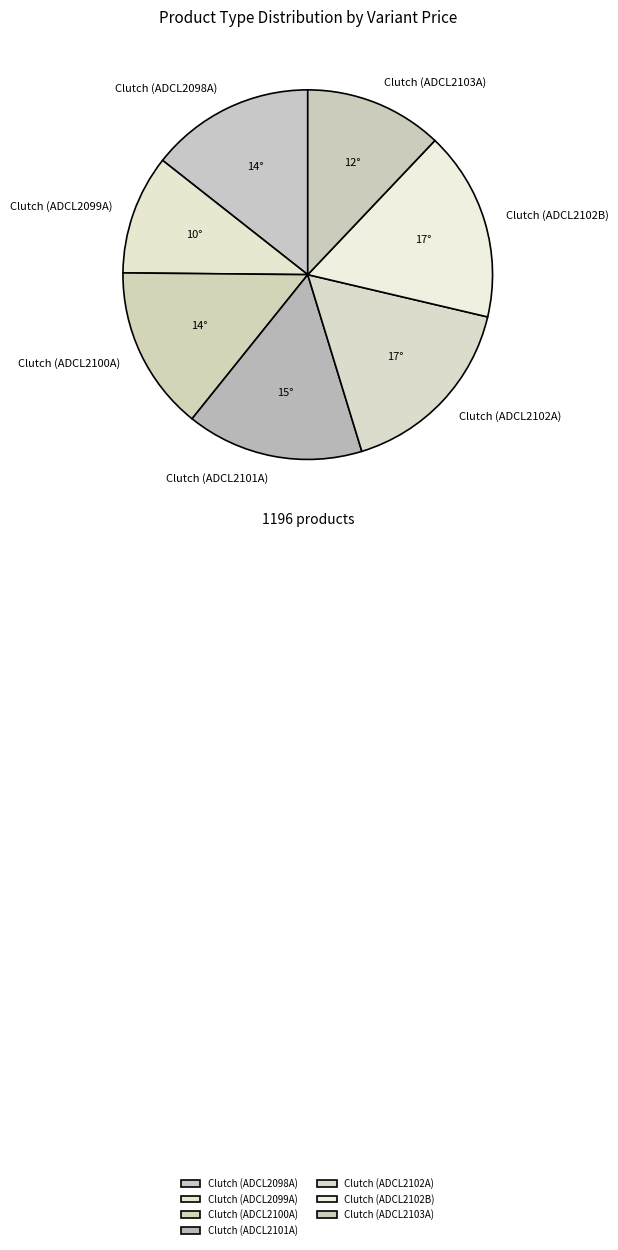

The Clutch (ADCL2101A) slice represents 15% of the pie. True or false?

True